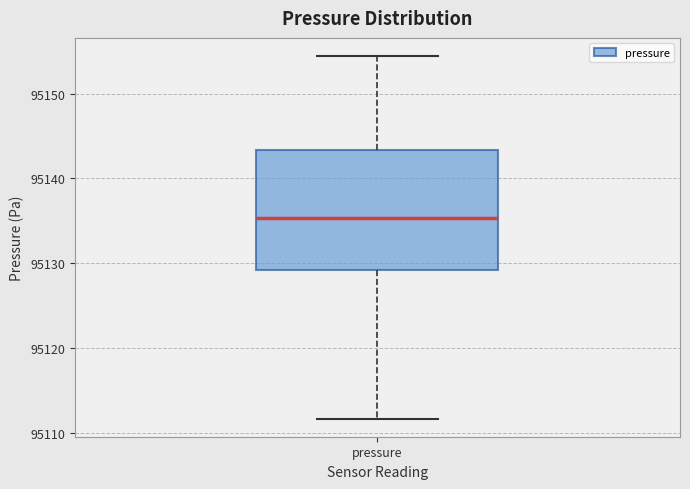

Where is the upper edge of the box for pressure on the y-axis? The values are not printed on the chart, so give them approximately, as read against the axis.

95143